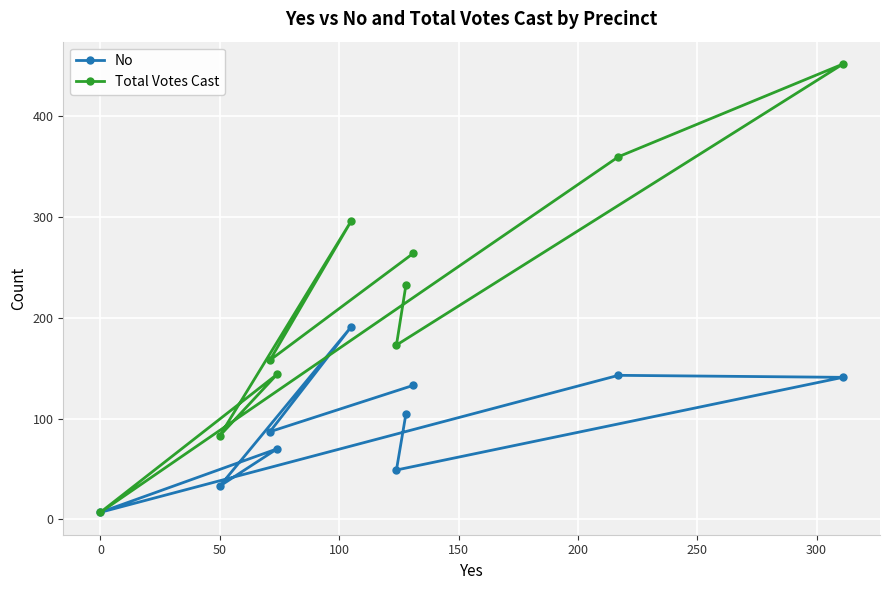

Which series has the largest range (max minus min)?

Total Votes Cast